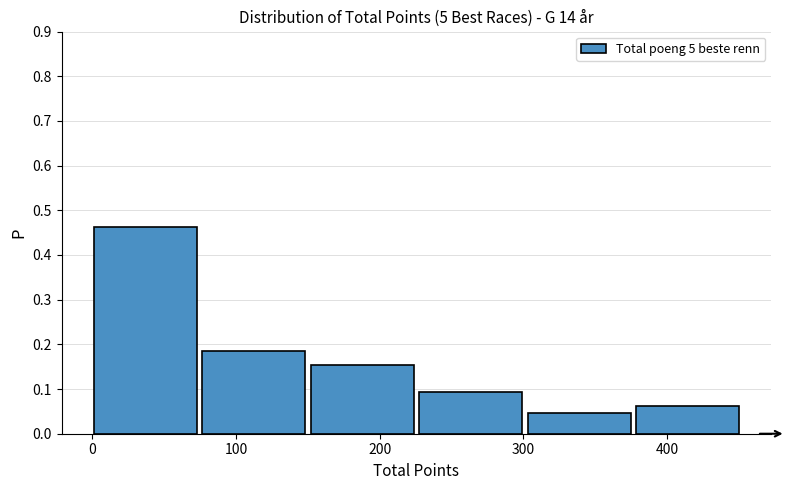

What is the height of the bar covering 380 to 450 on the x-axis? Neither the bar edges nor the heights are printed on the chart, so give them approximately, as read against the axes.

0.06